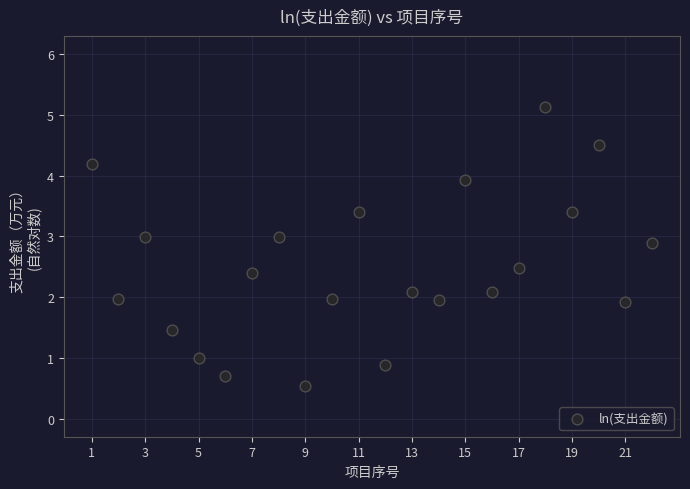

What is the range of X values (max minus min)?

21.0